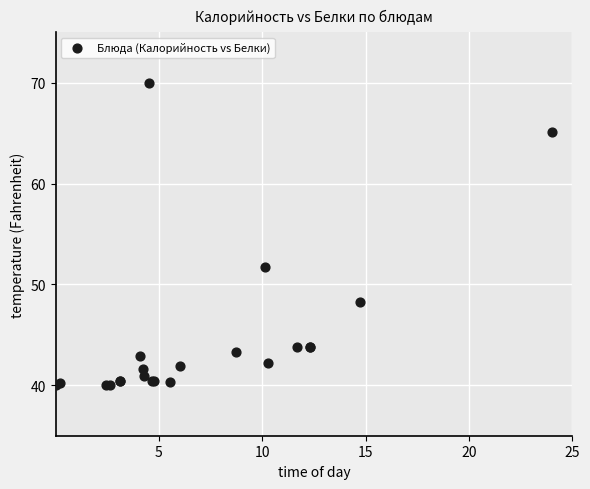

What Y value in the scatter plot is closest to 55?

51.7